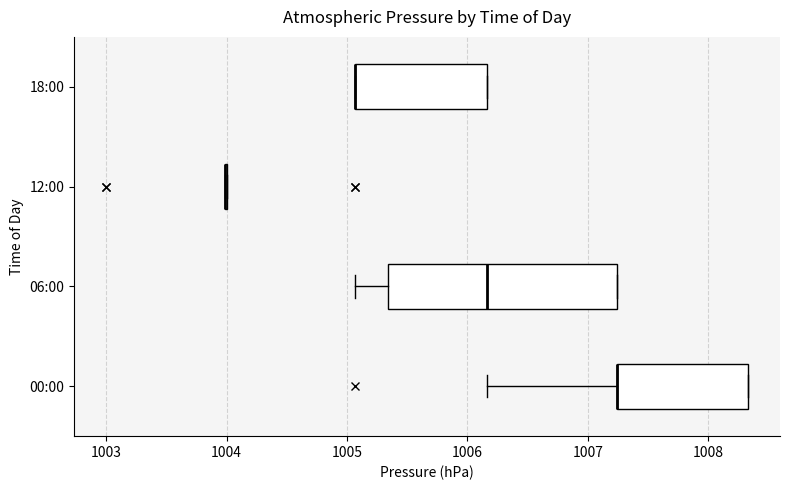

Where is the right edge of the box for 06:00 on the x-axis? The values are not printed on the chart, so give them approximately, as read against the axis.

1007.2